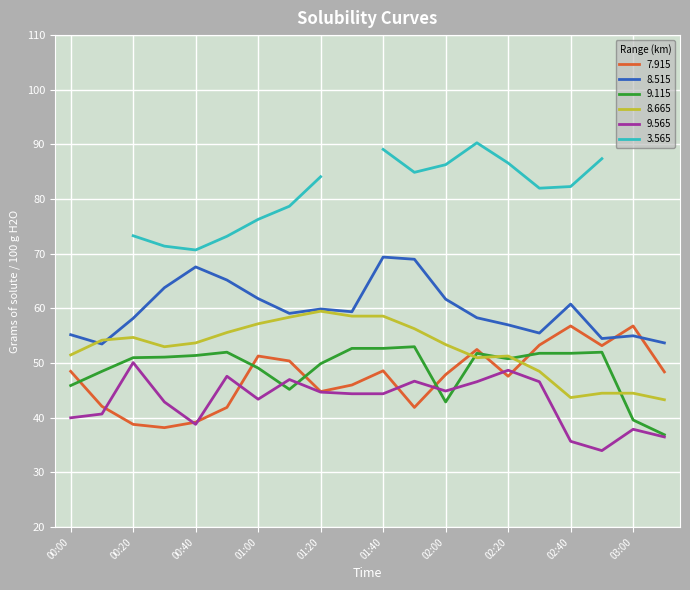

The 9.115 series shows 36.9 at 03:10. True or false?

True